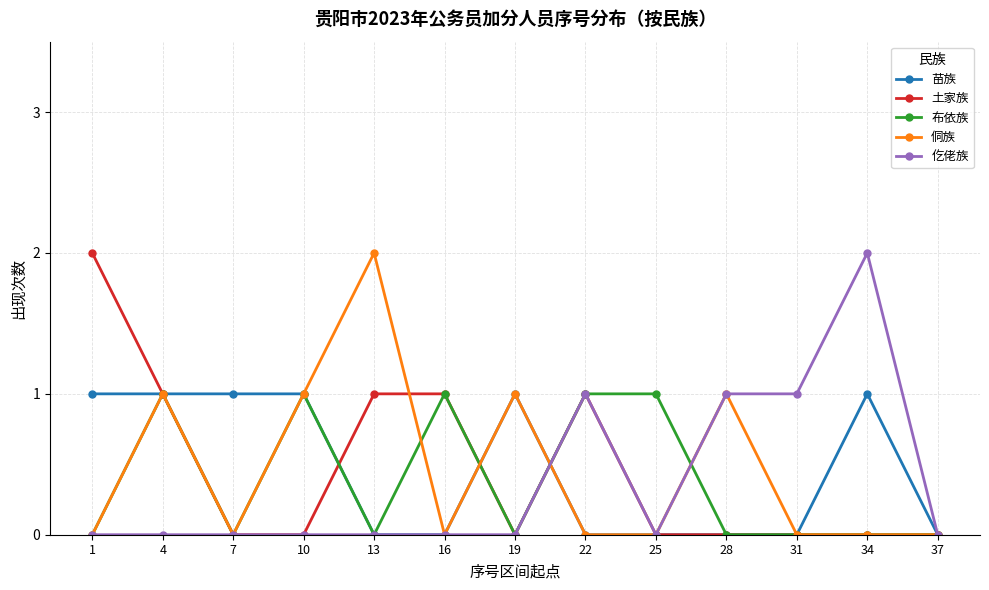

True or false: 仡佬族 has more than 1 interior local peaks.

True